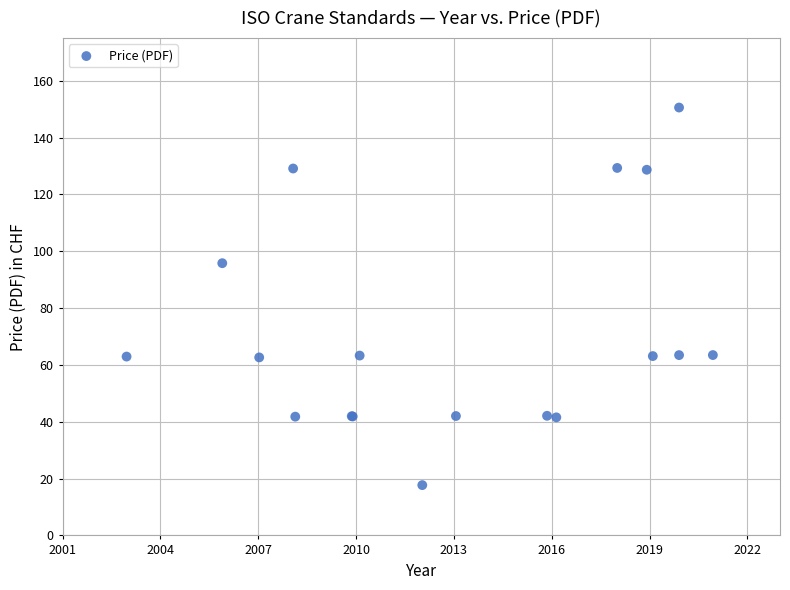

What Y value in the scatter plot is closest to 84?

95.8